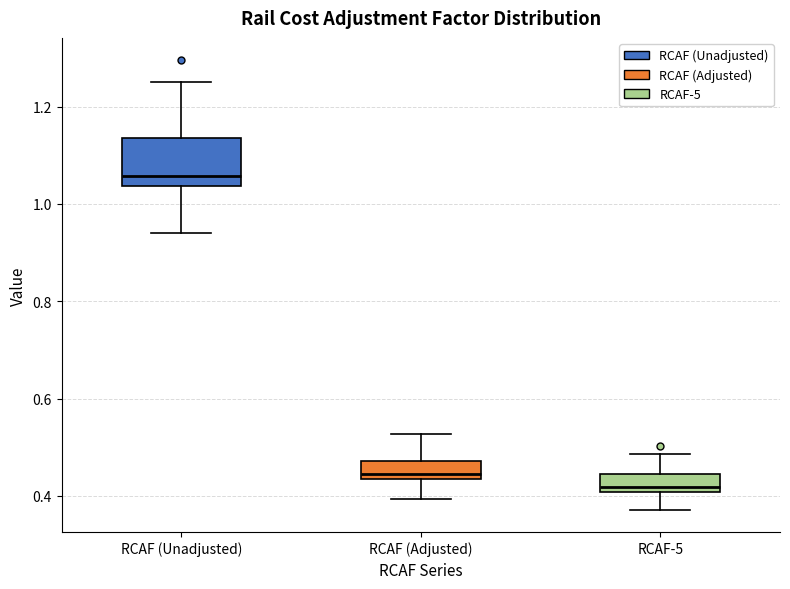

Reading left to right, transcribe this box plot: for each box, give where its median line is, the range the box spans, and where its two whiskers end, as read against the y-axis. The values are not printed on the chart, so give them approximately, as read against the axis.

RCAF (Unadjusted): median 1.06, box 1.04 to 1.14, whiskers 0.94 to 1.26
RCAF (Adjusted): median 0.44 (just above the box's lower edge), box 0.44 to 0.48, whiskers 0.40 to 0.52
RCAF-5: median 0.42, box 0.40 to 0.44, whiskers 0.38 to 0.48